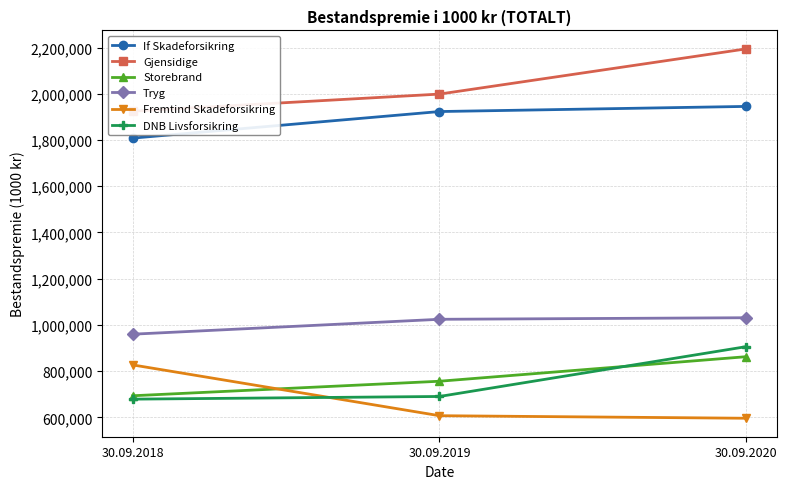

Between 30.09.2018 and 30.09.2019, which series saw the biggest shift?

Fremtind Skadeforsikring